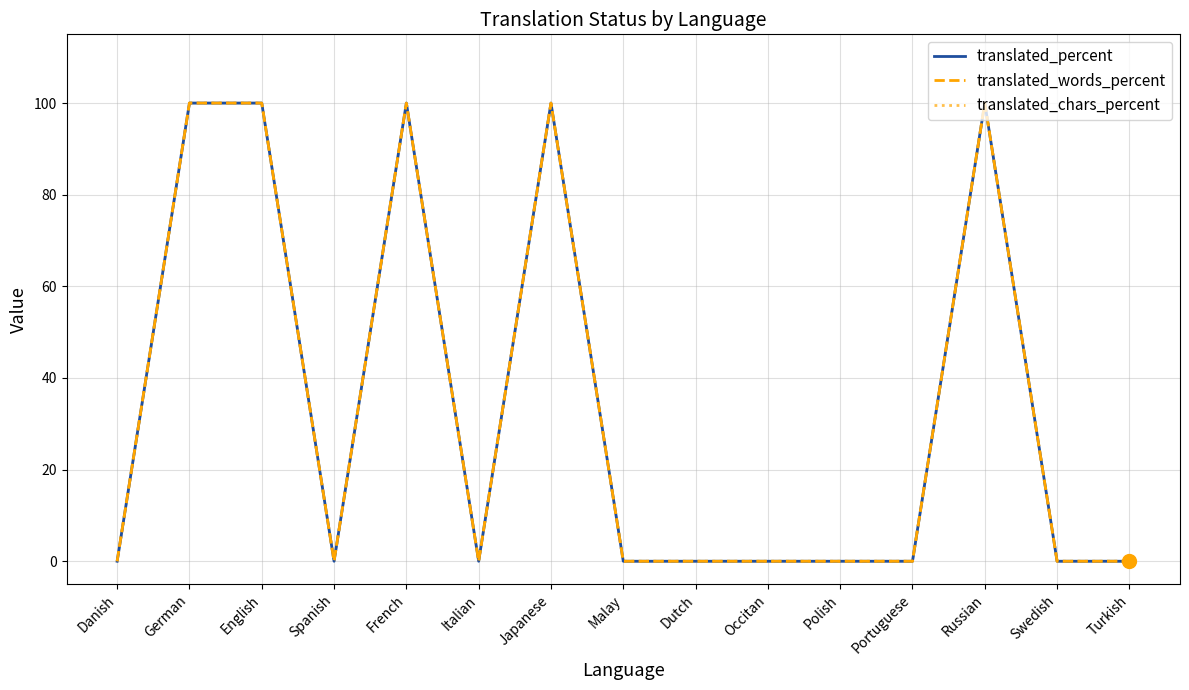

Which series has the largest total across all categories?

translated_percent